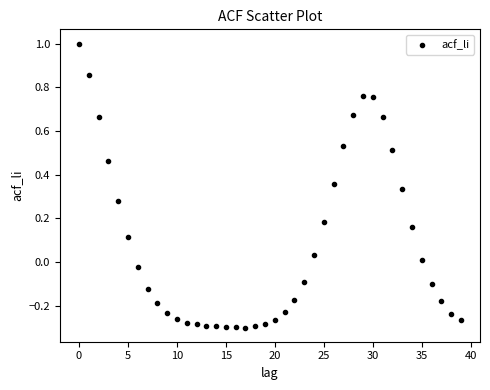

What is the range of Y values (max minus min)?

1.3